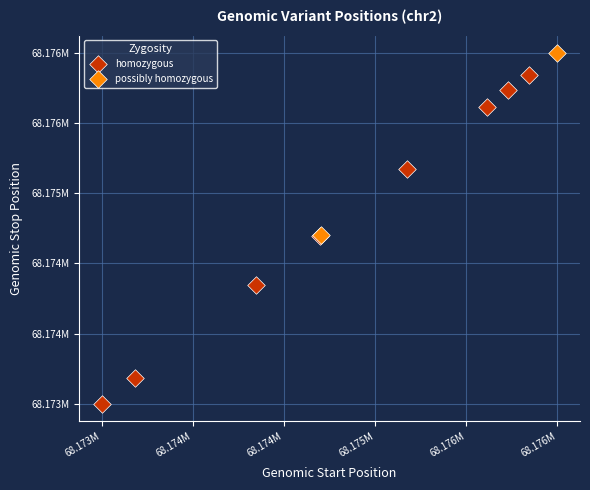

Which series contains the highest Y value?

possibly homozygous